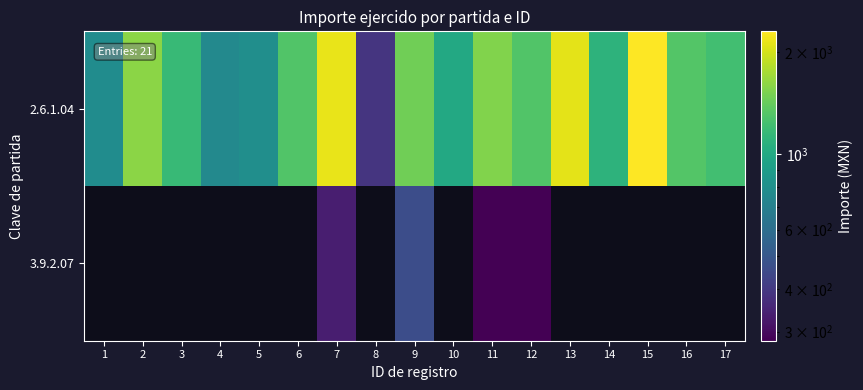

At which category is the sum across all series the highest?

7